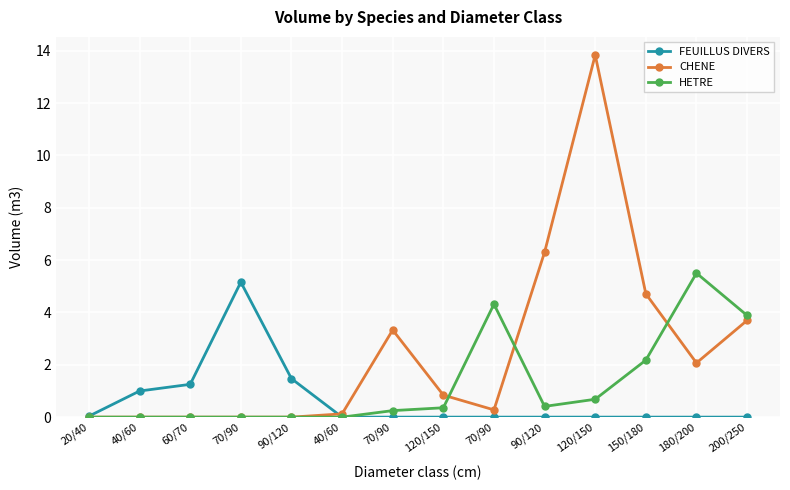

What is the difference between the maximum and minimum values in the CHENE series?

13.8